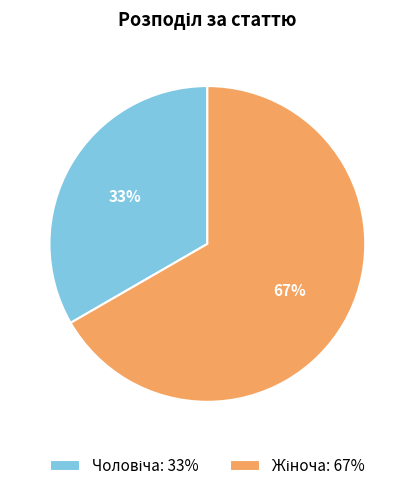

Is there a majority slice in this chart?

Yes